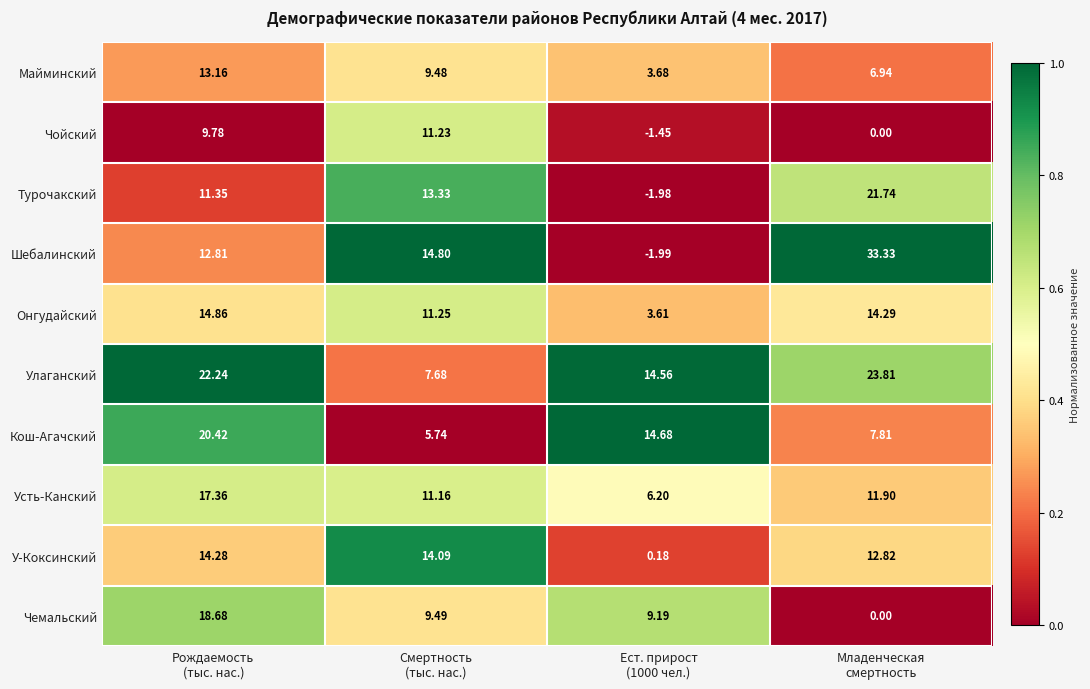

Rank the series by their maximum value, from lowest to highest.

Чойский, Майминский, У-Коксинский, Онгудайский, Усть-Канский, Чемальский, Кош-Агачский, Турочакский, Улаганский, Шебалинский